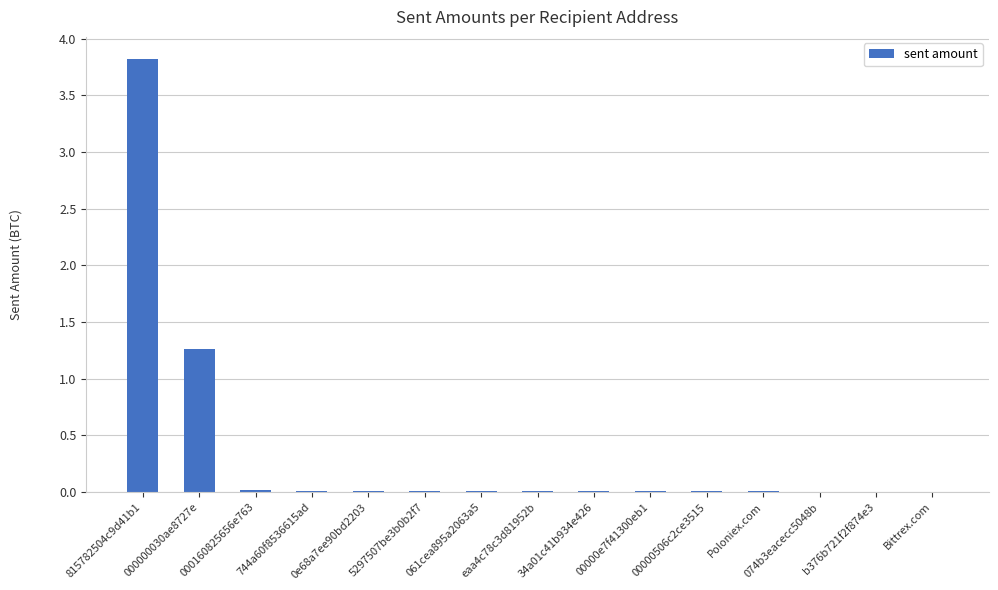

At which category does the chart reach its peak across all series?

815782504c9d41b1